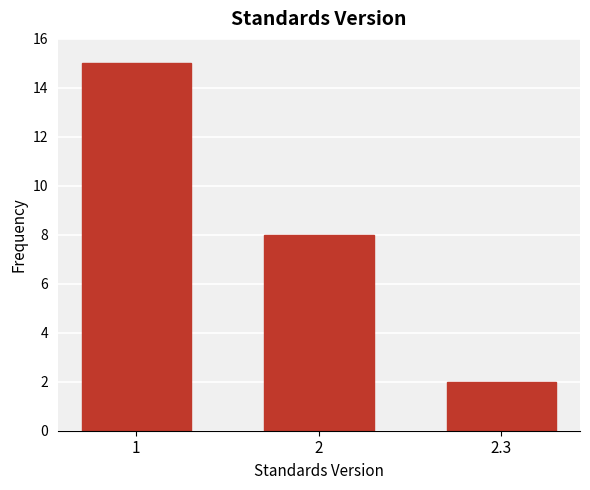

Reading left to right, extract all data points from this chart.

1=15	2=8	2.3=2